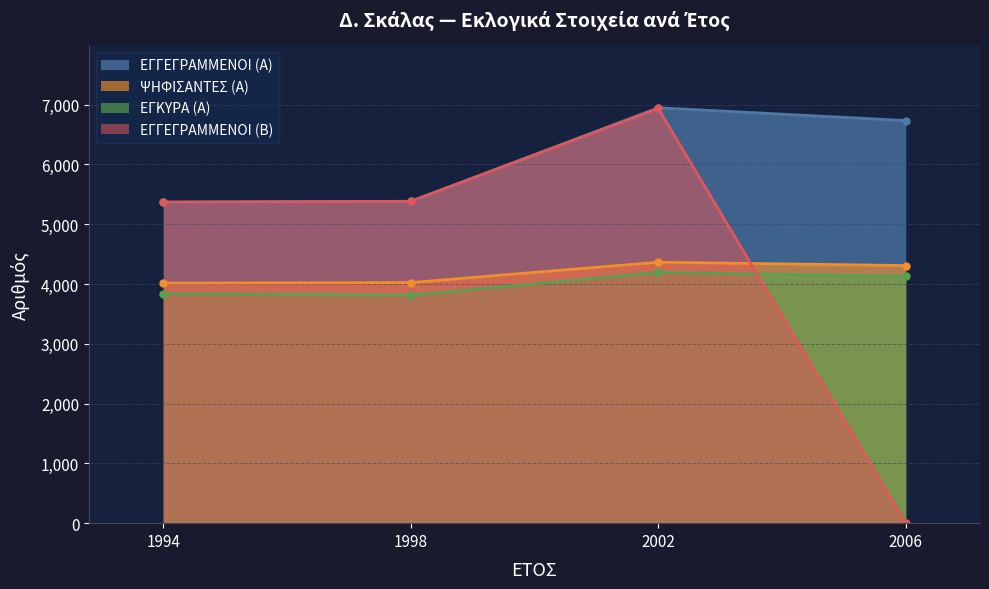

Is it true that ΕΓΓΕΓΡΑΜΜΕΝΟΙ (Β) equals 2961 at 1998?

False